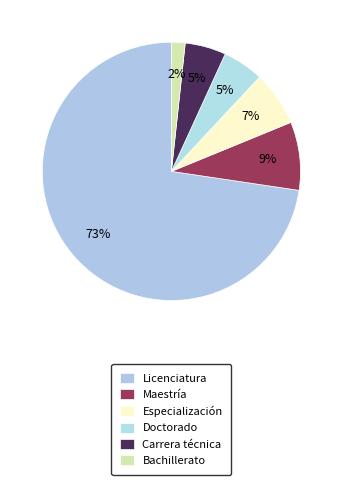

How many slices are in this pie chart?

6